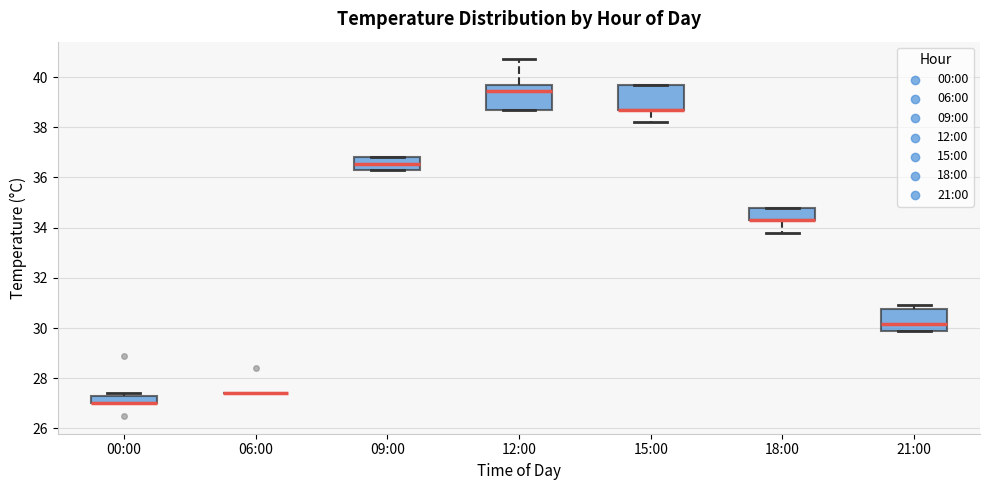

Where is the lower edge of the box for 18:00 on the y-axis? The values are not printed on the chart, so give them approximately, as read against the axis.

34.4